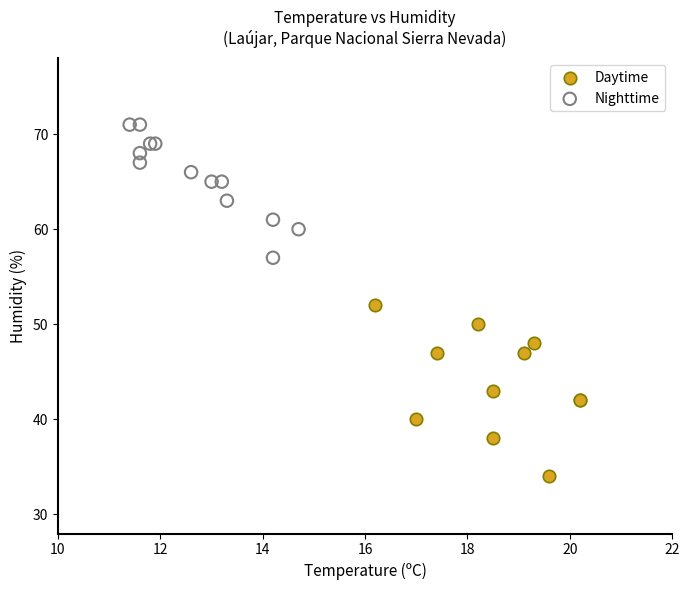

Which series has the widest spread of Y values?

Daytime